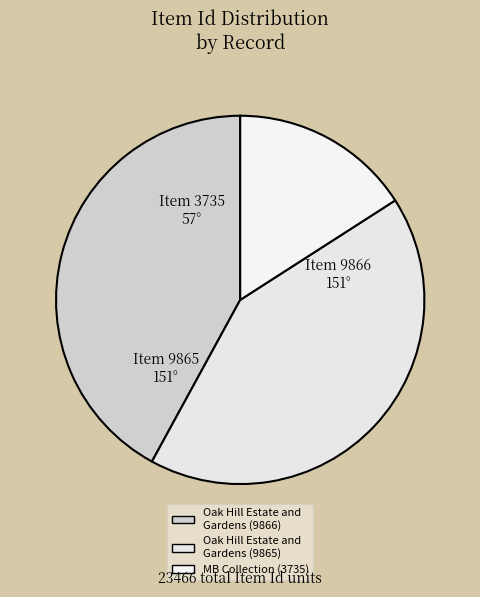

How many segments does this pie chart have?

3